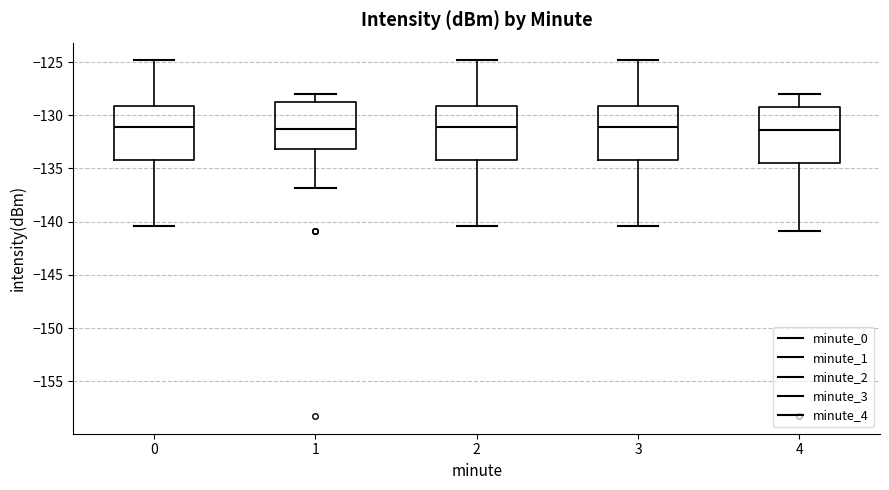

Reading left to right, read every box against the y-axis: the position of its median line, the range the box covers, and the ends of its whiskers. The values are not printed on the chart, so give them approximately, as read against the axis.

0: median -131.0, box -134.0 to -129.0, whiskers -140.5 to -125.0
1: median -131.0, box -133.0 to -129.0, whiskers -137.0 to -128.0
2: median -131.0, box -134.0 to -129.0, whiskers -140.5 to -125.0
3: median -131.0, box -134.0 to -129.0, whiskers -140.5 to -125.0
4: median -131.5, box -134.5 to -129.0, whiskers -141.0 to -128.0